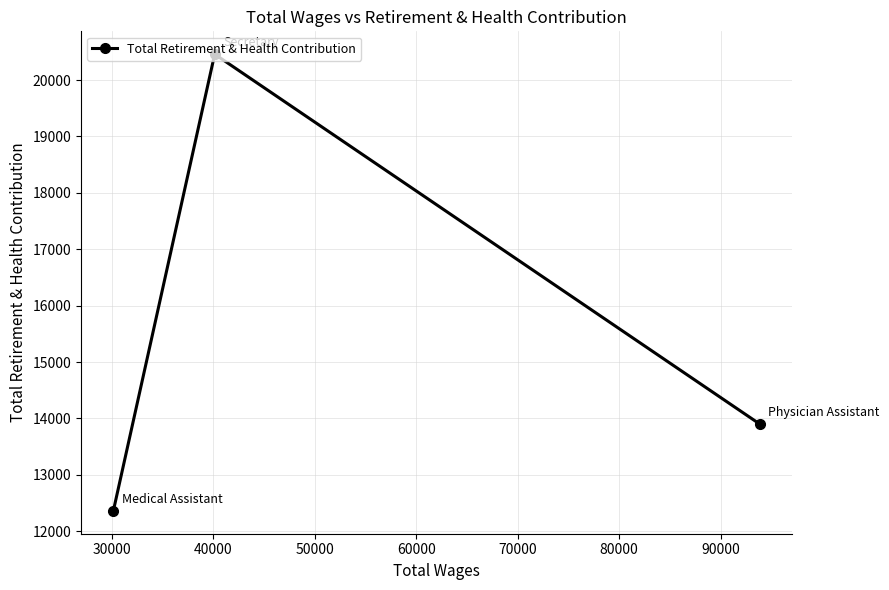

What is the maximum value shown in the chart?

20458